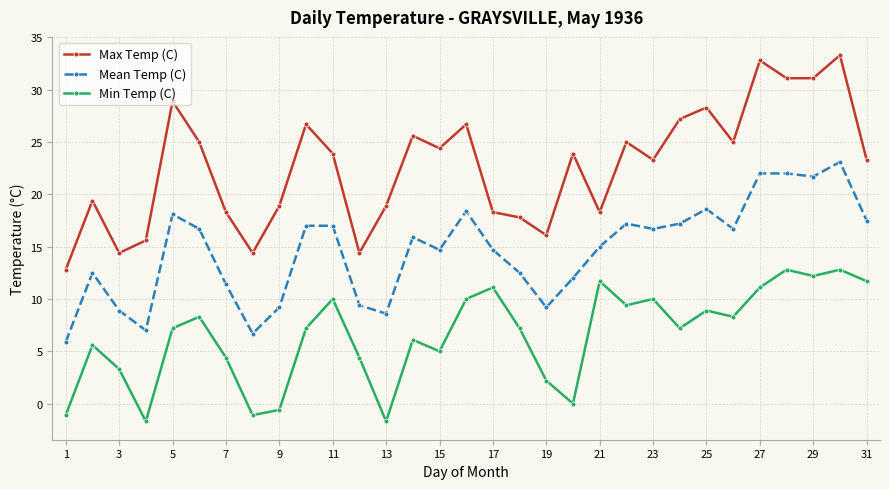

At how many categories does at least one series exceed 22?

18